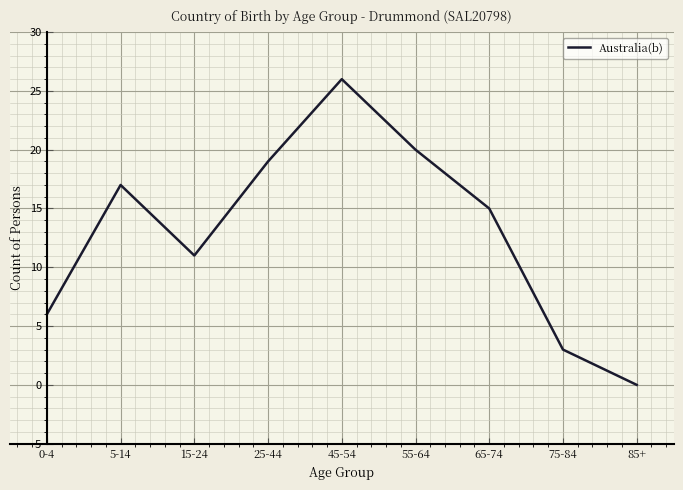

What position from the left is 55-64?

6